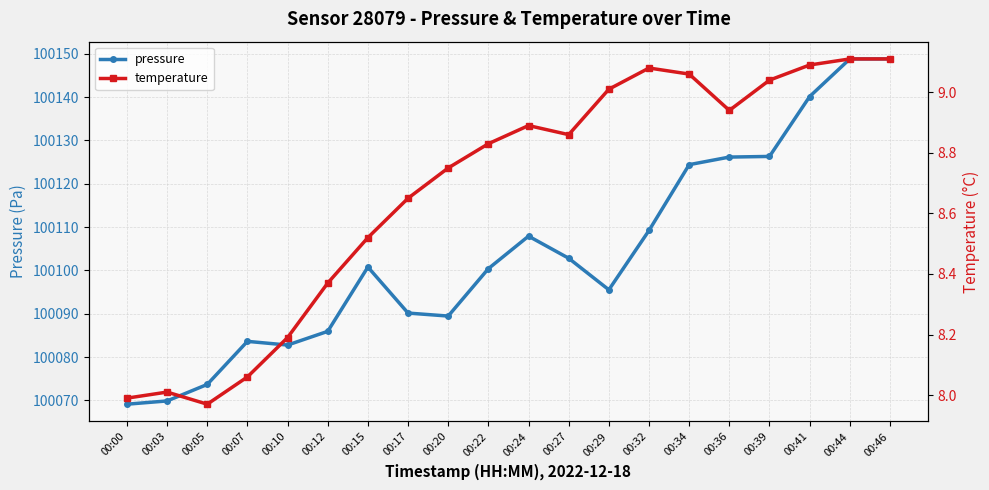

At which category is the sum across all series the highest?

00:44